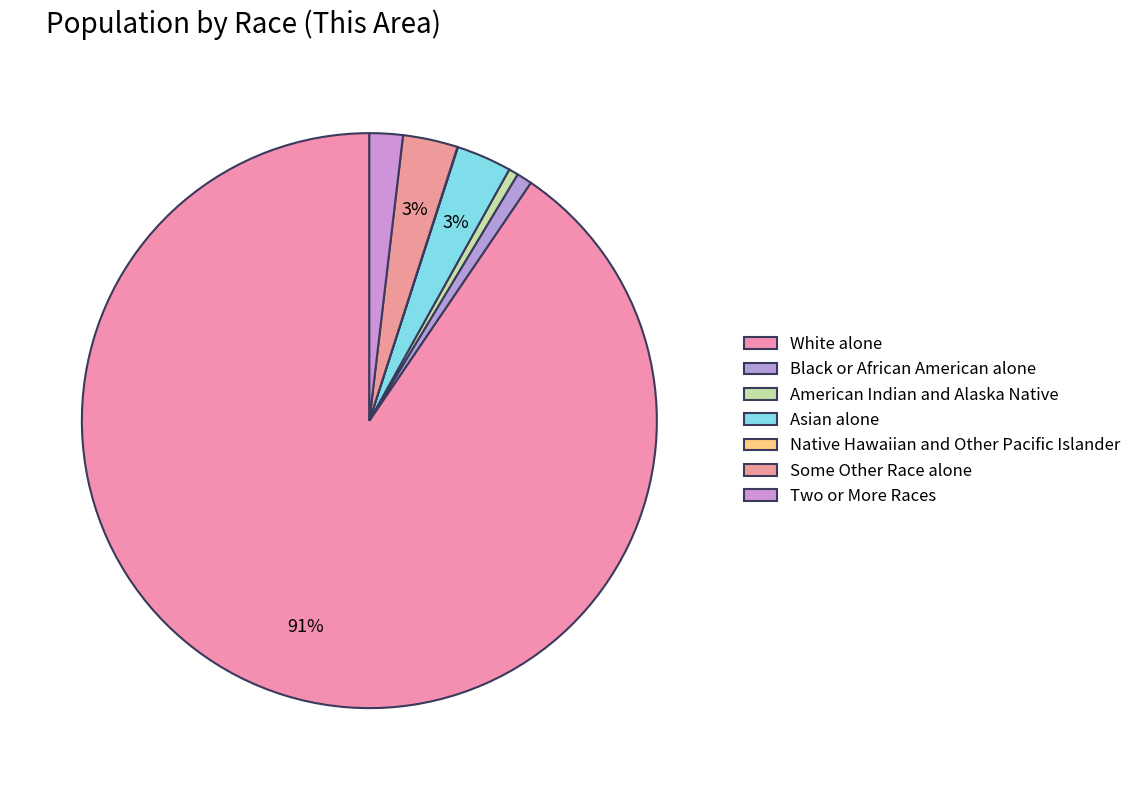

Which category has the smallest portion of the pie?

Native Hawaiian and Other Pacific Islander